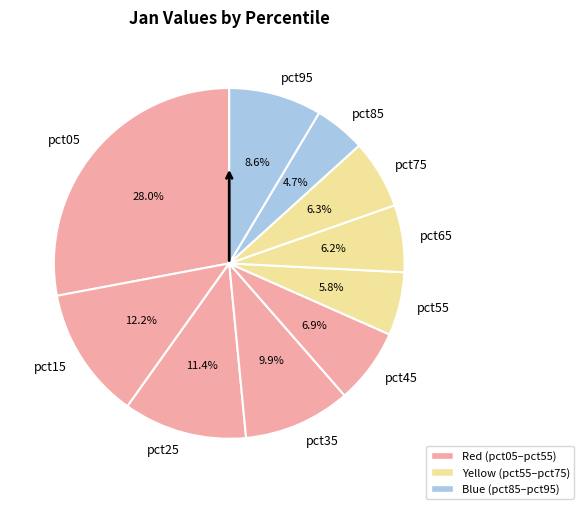

How much of the chart is everything except pct25?

88.6%